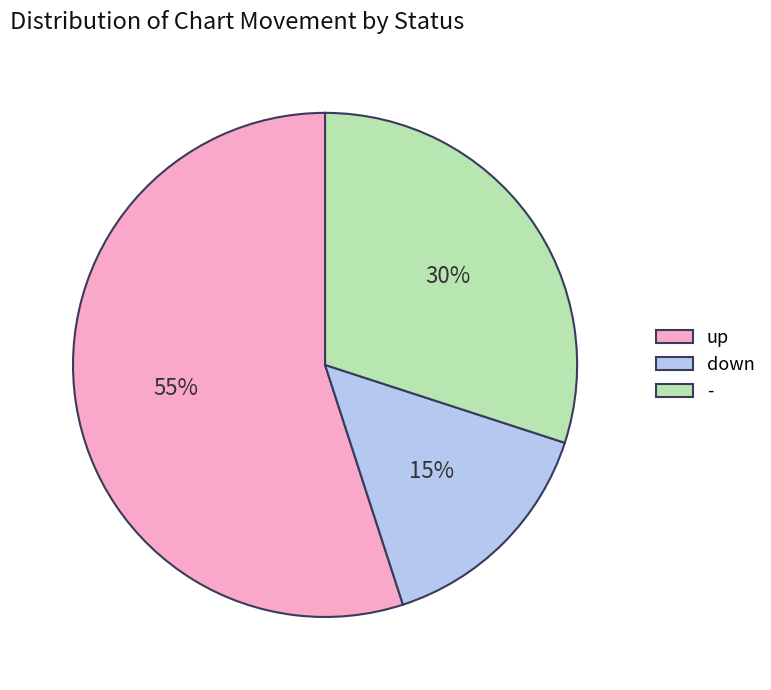

Is the sum of down and - greater than half?

No